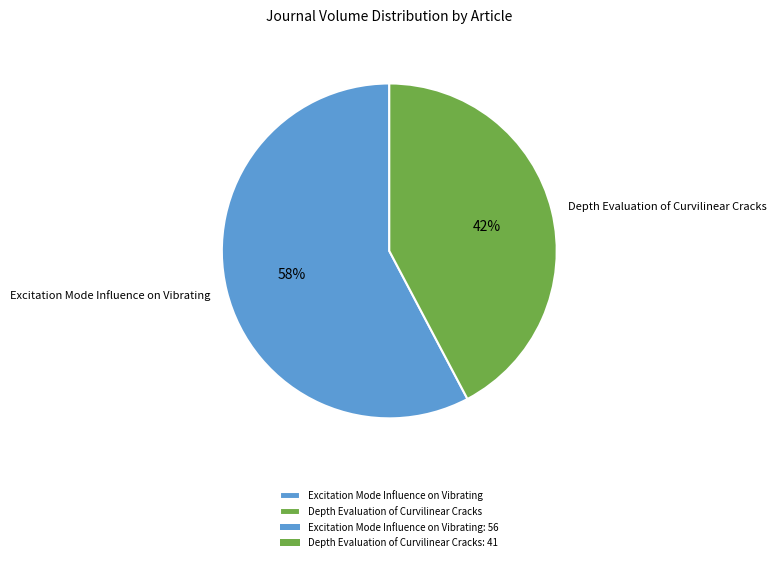

True or false: Excitation Mode Influence on Vibrating accounts for 58% of the total.

True